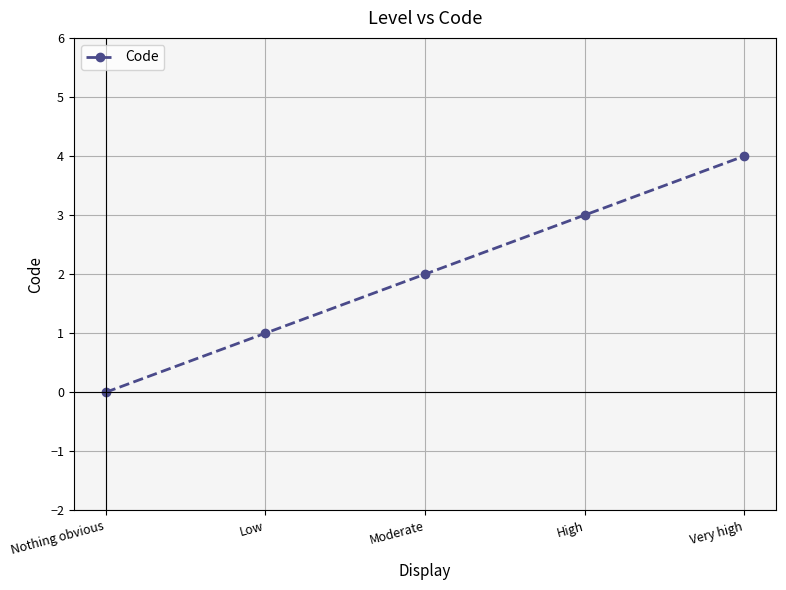

Which label corresponds to the smallest value in the chart?

Nothing obvious